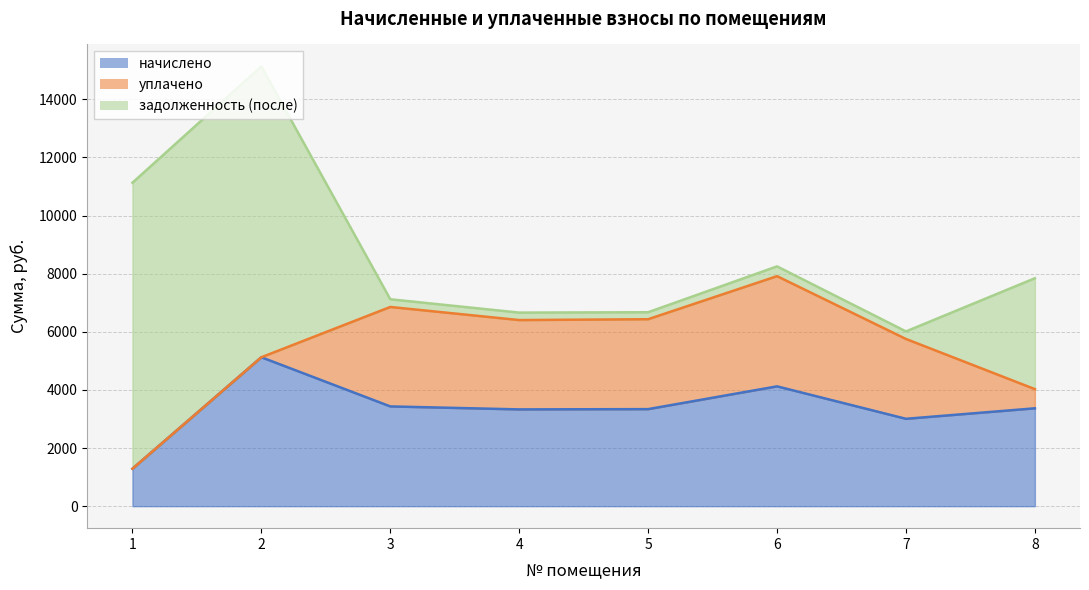

Reading right to left, what are all the values shown in this chart?

начислено: 8=3368.1	7=3007.1	6=4123.9	5=3340.1	4=3330.8	3=3433.4	2=5125.3	1=1289.2
уплачено: 8=659.9	7=2747.2	6=3792.4	5=3093.8	4=3073.8	3=3422.4	2=0.0	1=0.0
задолженность (после): 8=3816.2	7=259.9	6=336.5	5=240.4	4=257.0	3=265.0	2=10007.9	1=9842.1